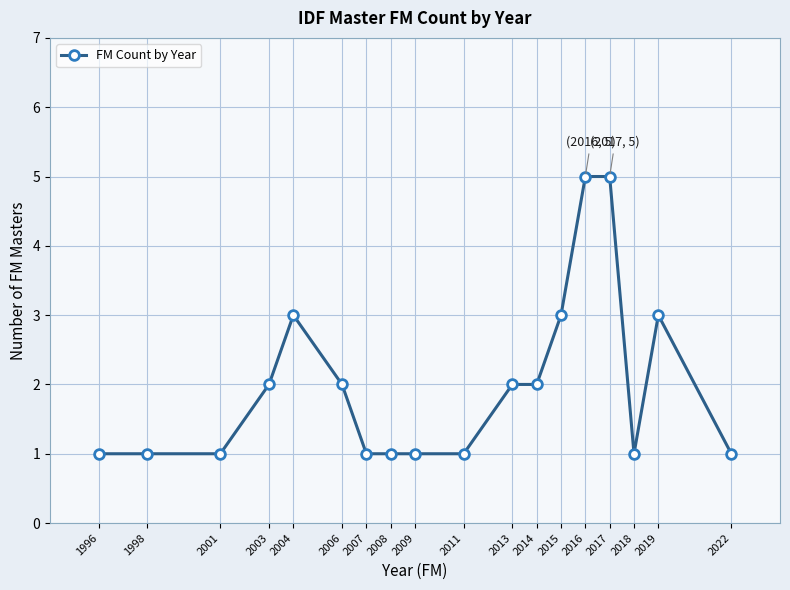

What is the change in value from 2013 to 2019?

+1